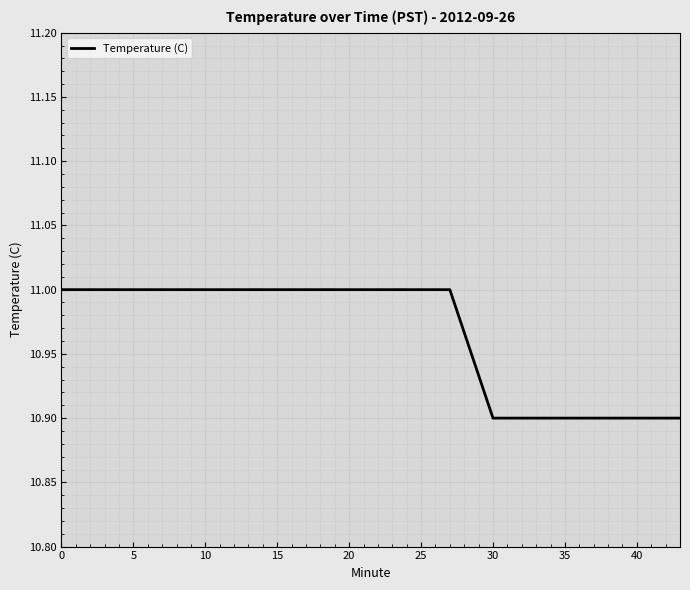

What is the minimum value shown in the chart?

10.9